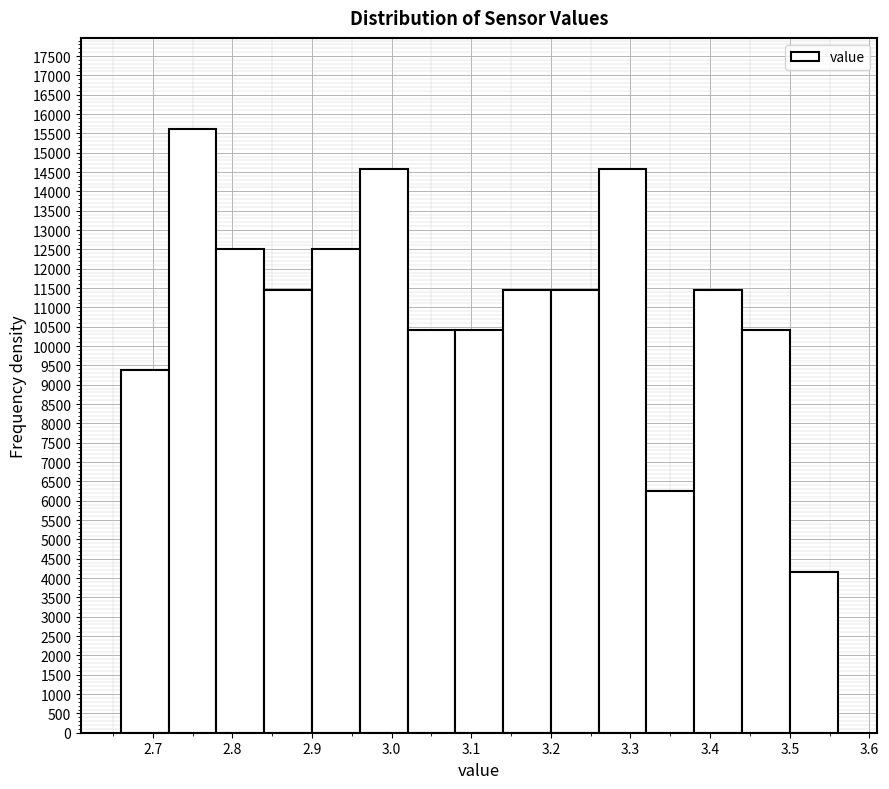

Over which range of the x-axis is the bar tallest?

2.72 to 2.78